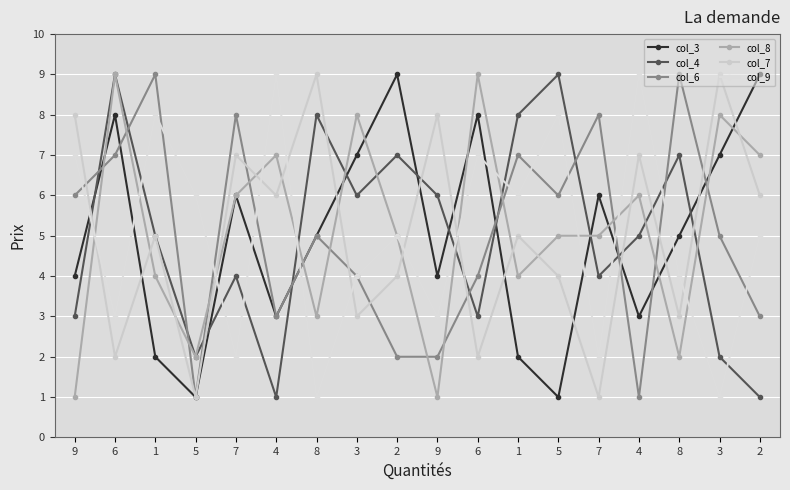

How many interior local valleys does the col_4 series have?

5